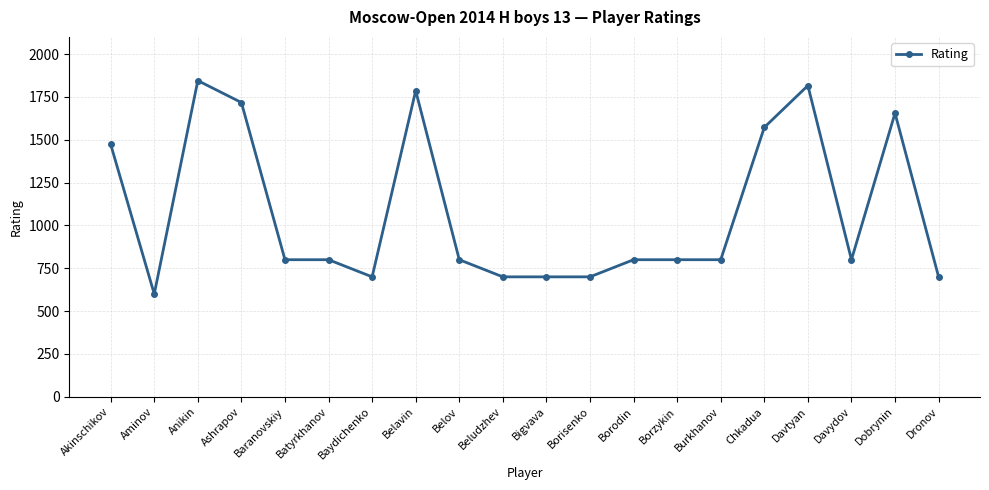

Which label corresponds to the smallest value in the chart?

Aminov